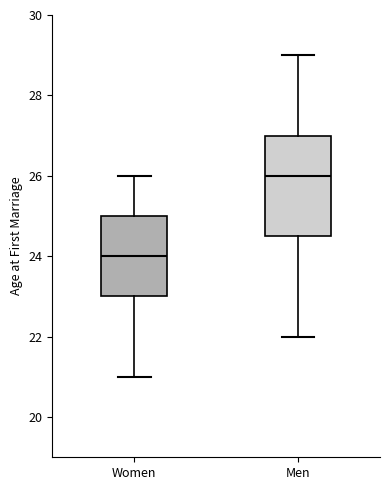

Reading left to right, transcribe this box plot: for each box, give where its median line is, the range the box spans, and where its two whiskers end, as read against the y-axis. The values are not printed on the chart, so give them approximately, as read against the axis.

Women: median 24.0, box 23.0 to 25.0, whiskers 21.0 to 26.0
Men: median 26.0, box 24.6 to 27.0, whiskers 22.0 to 29.0